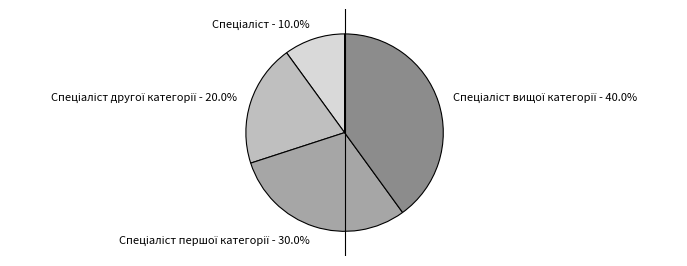

Is there any slice that represents more than half of the pie?

No